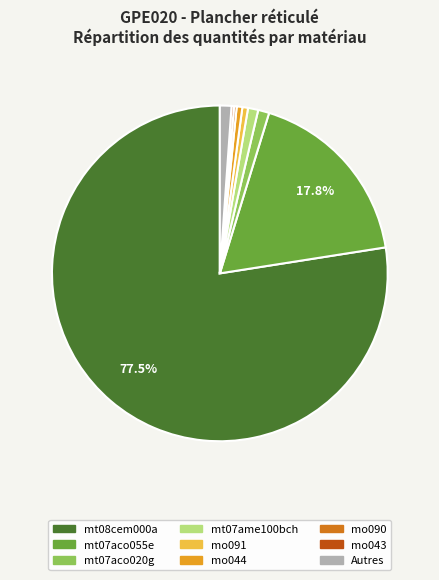

Is there a majority slice in this chart?

Yes